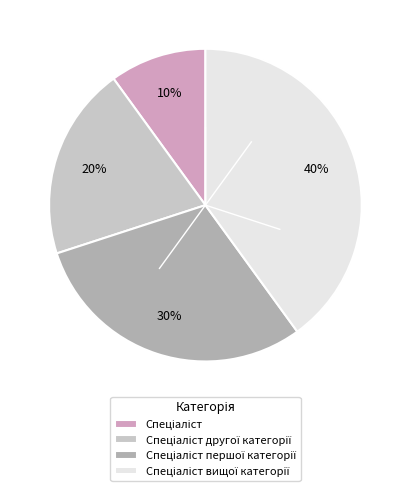

Is there a majority slice in this chart?

No